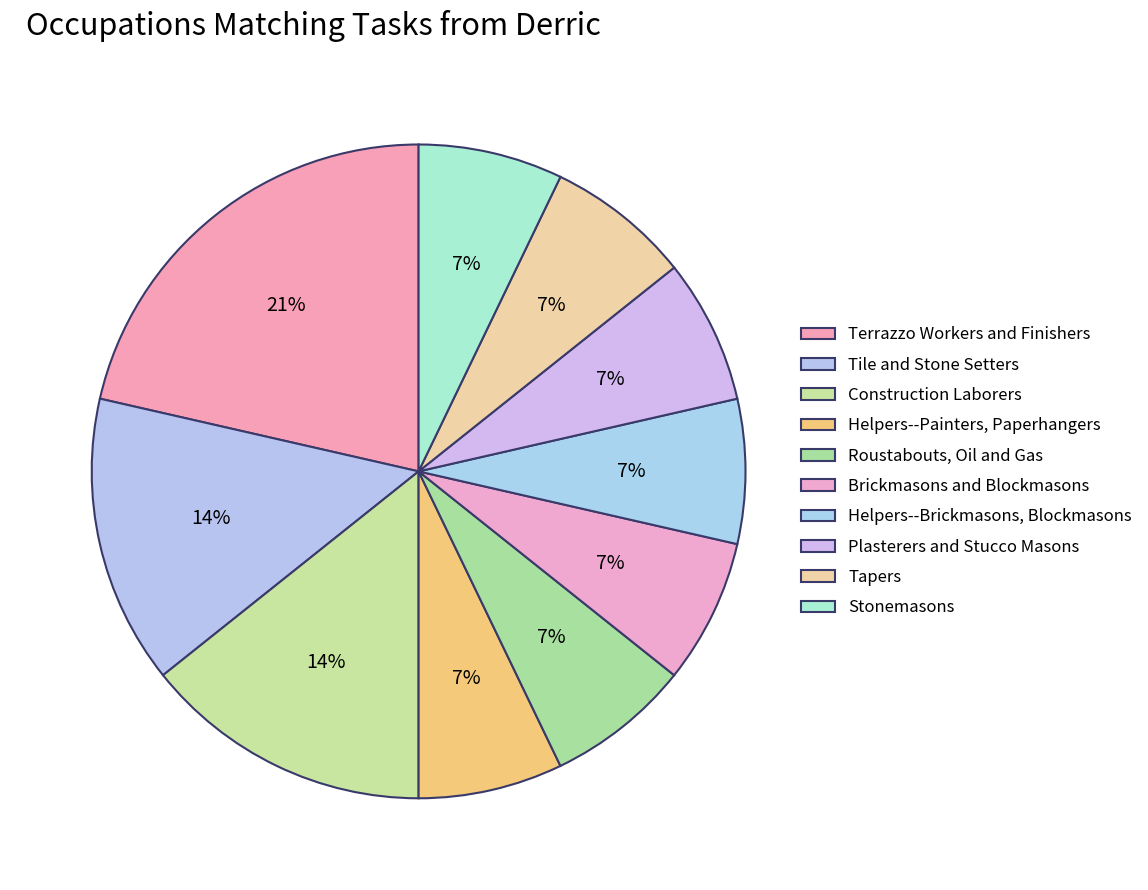

To the nearest percent, what is the combined percentage of Roustabouts, Oil and Gas and Tapers?

14%